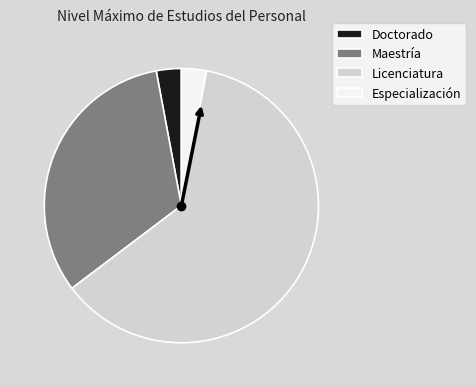

Do Doctorado and Licenciatura together represent more than half of the pie?

Yes